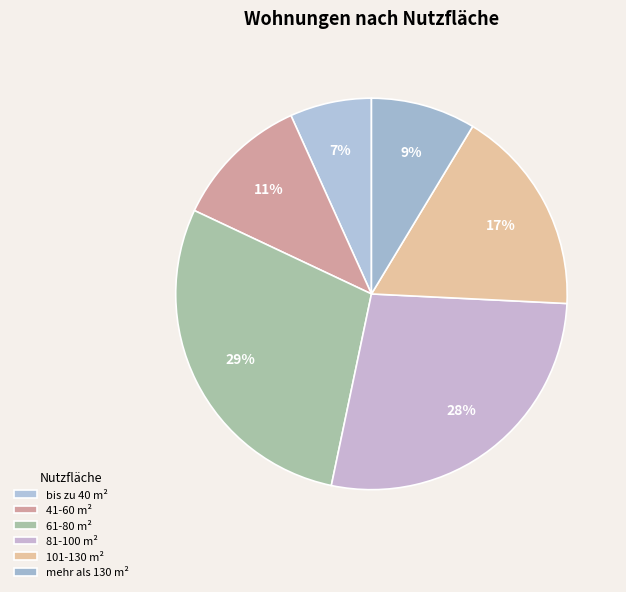

Count the number of slices in the pie.

6